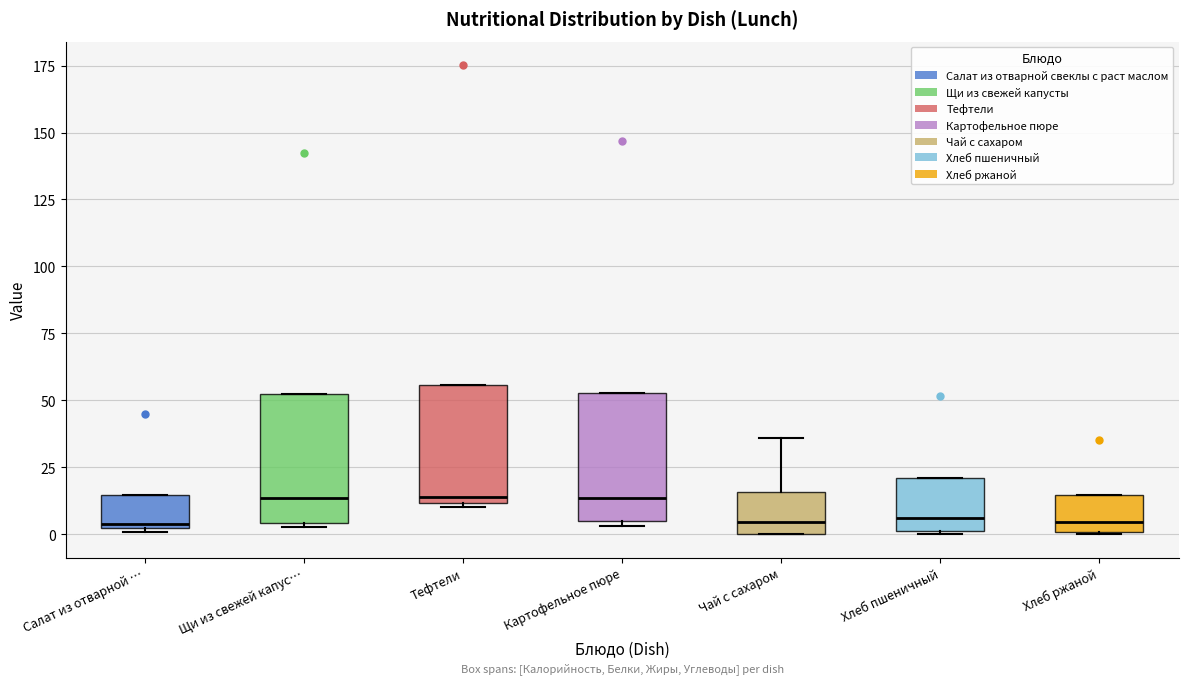

Where does the upper whisker of the box for Чай с сахаром end on the y-axis? The values are not printed on the chart, so give them approximately, as read against the axis.

35